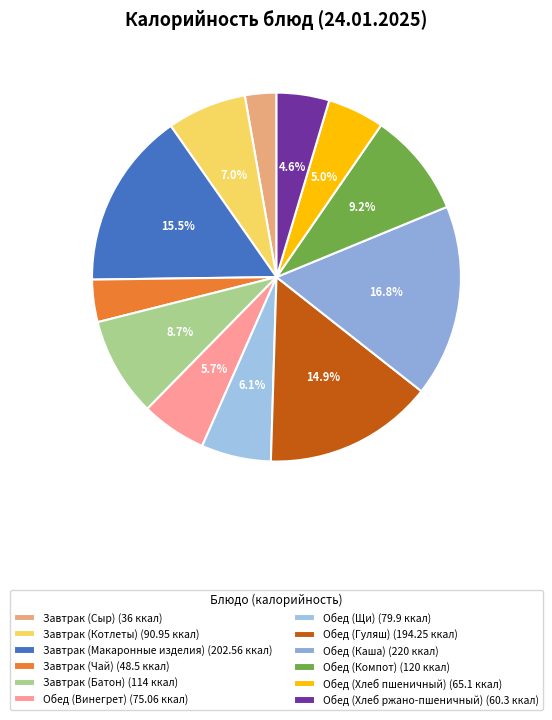

Does any single category account for the majority?

No